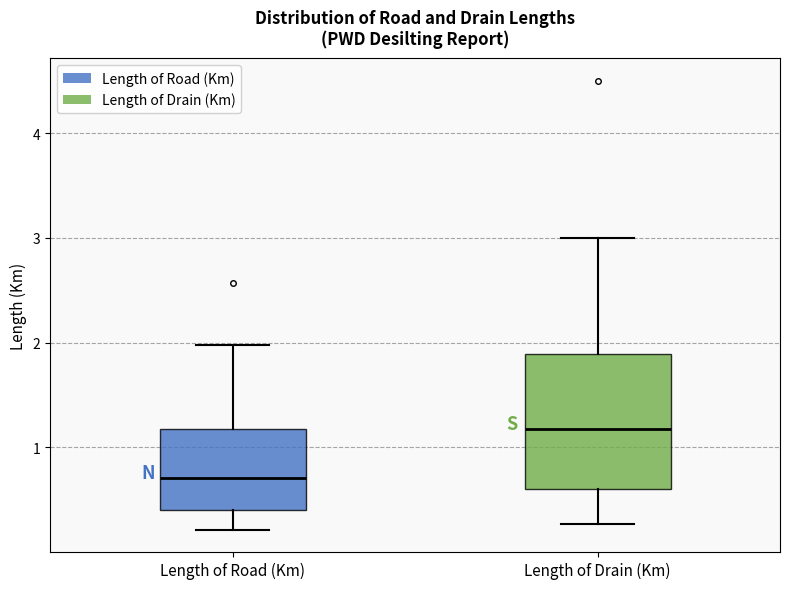

Which box is the tallest, from its lower edge to its upper edge?

Length of Drain (Km)